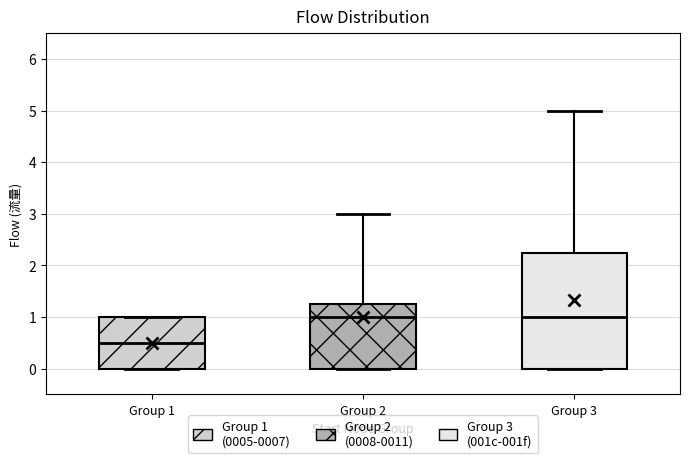

Reading left to right, read every box against the y-axis: the position of its median line, the range the box covers, and the ends of its whiskers. The values are not printed on the chart, so give them approximately, as read against the axis.

Group 1: median 0.5, box 0.0 to 1.0, whiskers 0.0 to 1.0
Group 2: median 1.0, box 0.0 to 1.3, whiskers 0.0 to 3.0
Group 3: median 1.0, box 0.0 to 2.3, whiskers 0.0 to 5.0